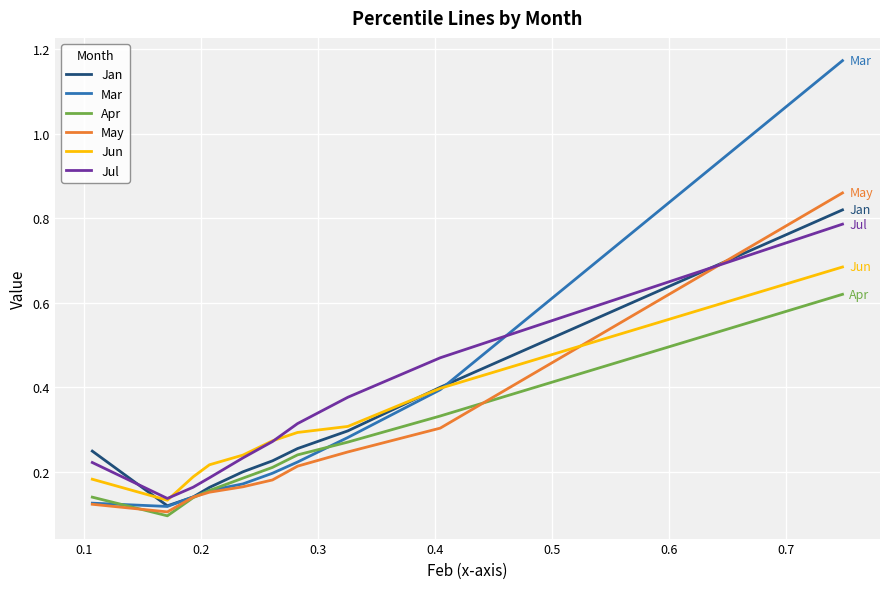

After their last crossing, which series has the higher values: Jul or Jan?

Jan